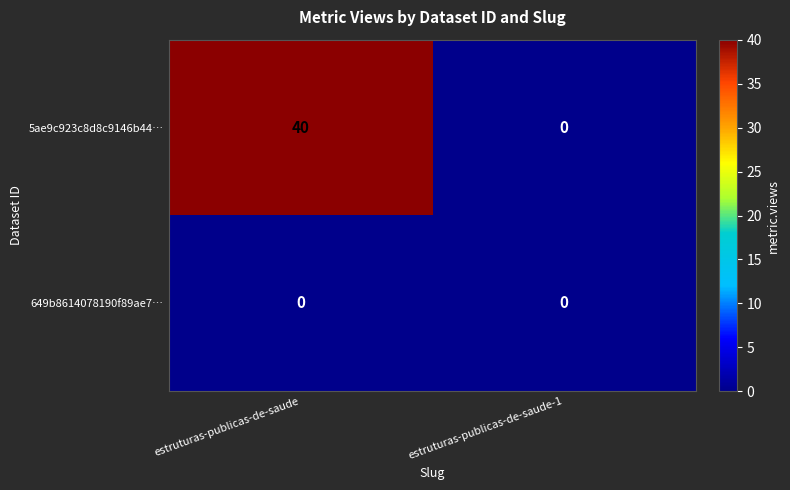

Rank the series at estruturas-publicas-de-saude from highest to lowest value.

5ae9c923c8d8c9146b44…, 649b8614078190f89ae7…